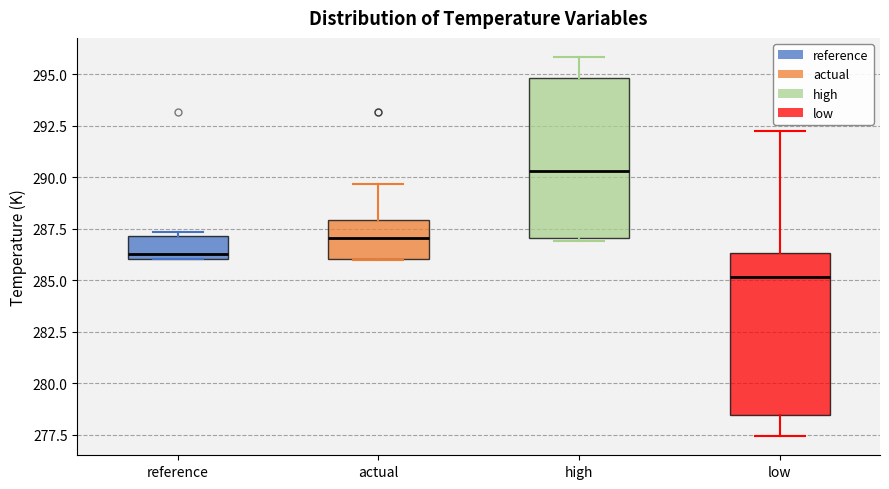

Where is the upper edge of the box for reference on the y-axis? The values are not printed on the chart, so give them approximately, as read against the axis.

287.0